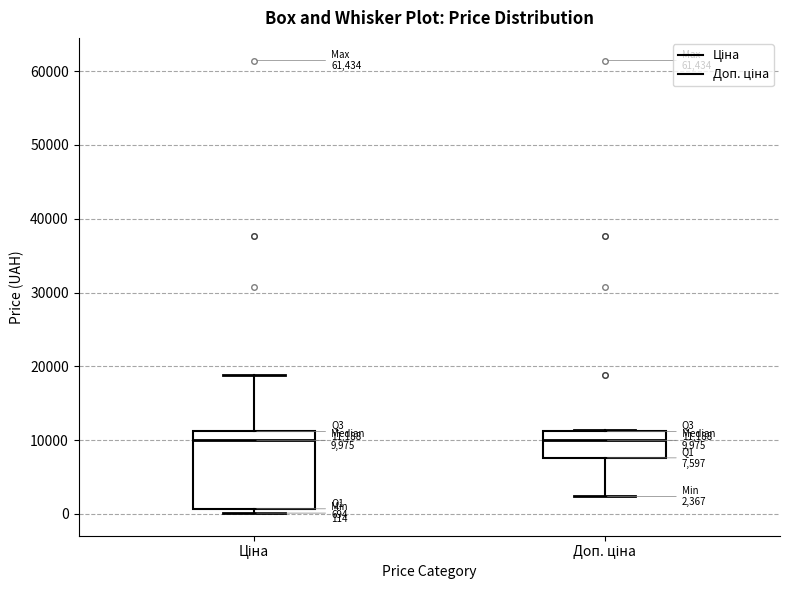

Comparing the boxes themselves (not the whiskers), which one is the tallest?

Ціна